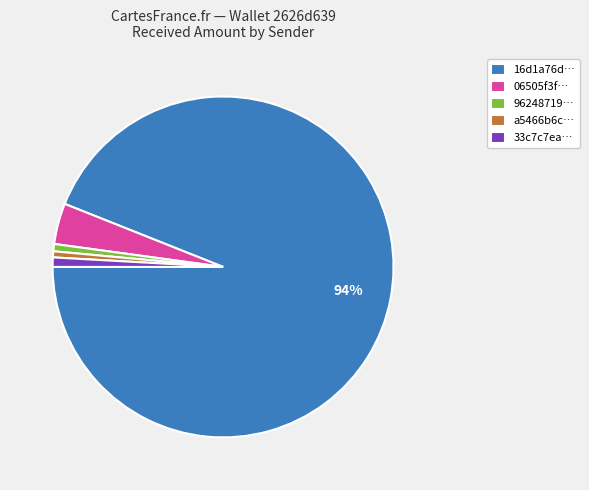

To the nearest percent, what portion does a5466b6c… represent?

1%